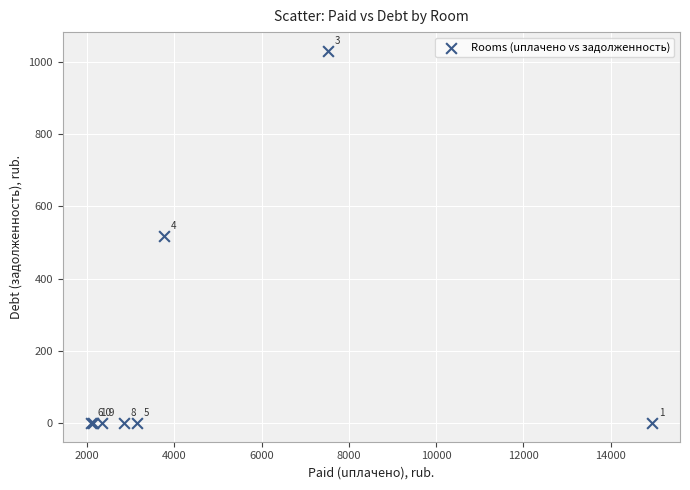

What Y value in the scatter plot is closest to 515?

518.4